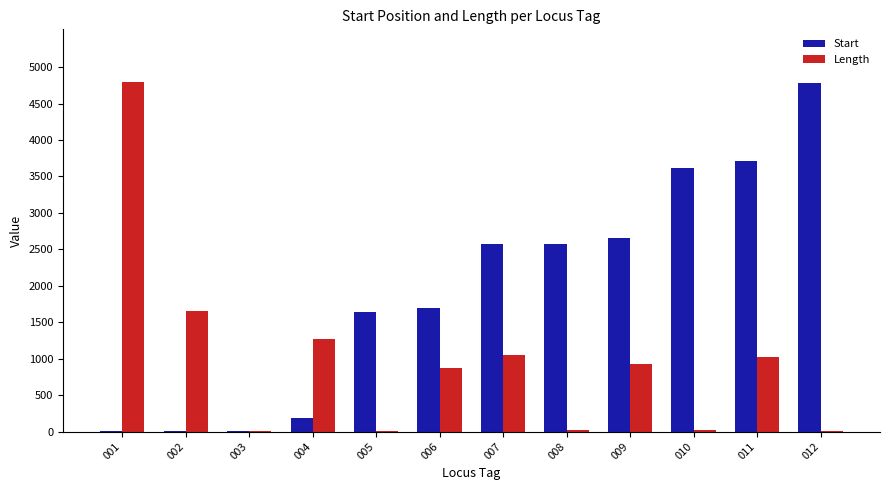

What is the maximum value shown in the chart?

4798